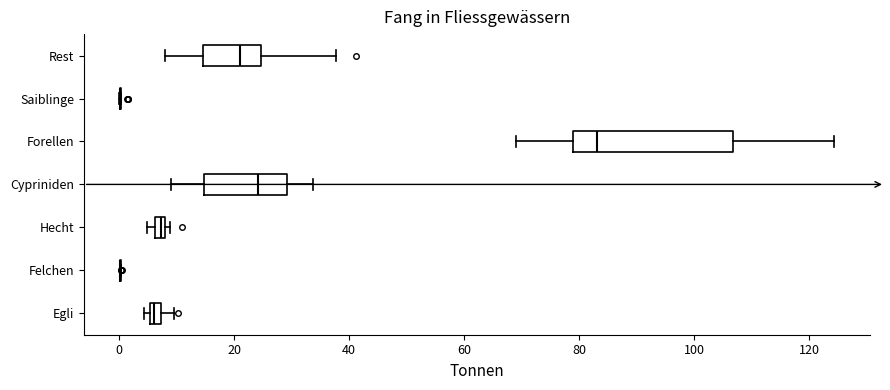

Comparing the boxes themselves (not the whiskers), which one is the widest?

Forellen